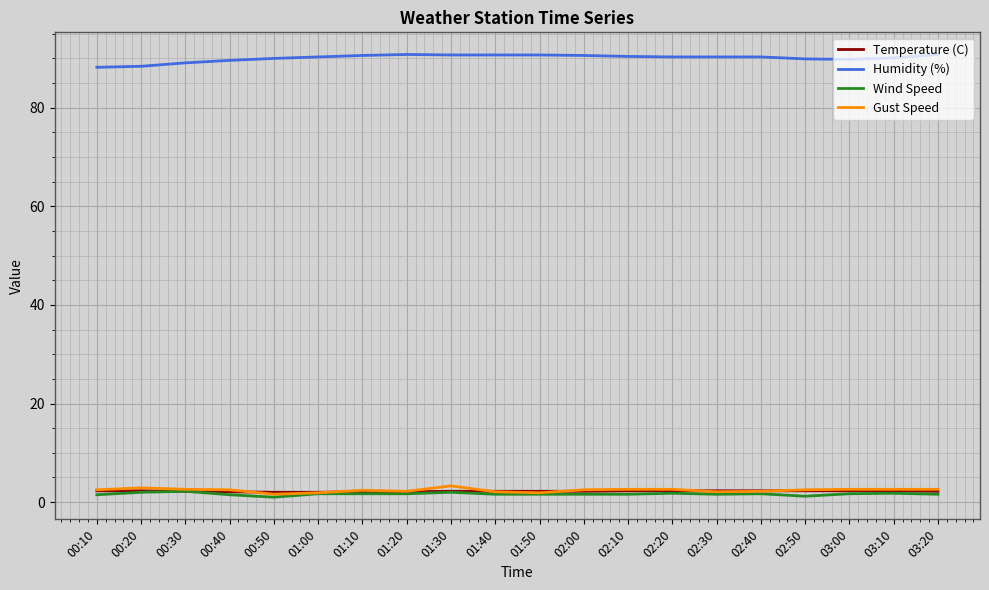

What position from the left is 00:20?

2